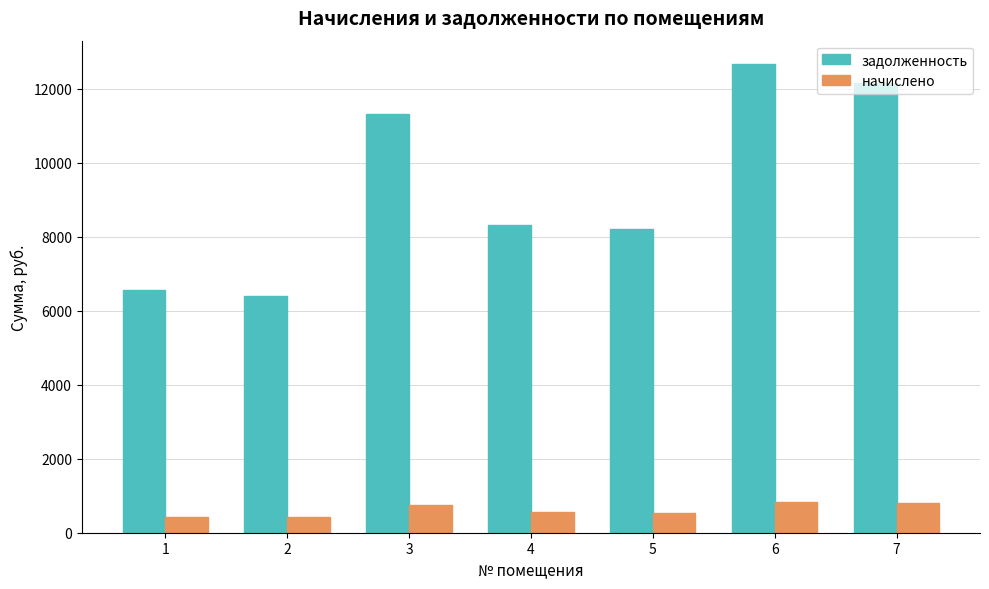

At 6, list the series in order from smallest to largest.

начислено, задолженность